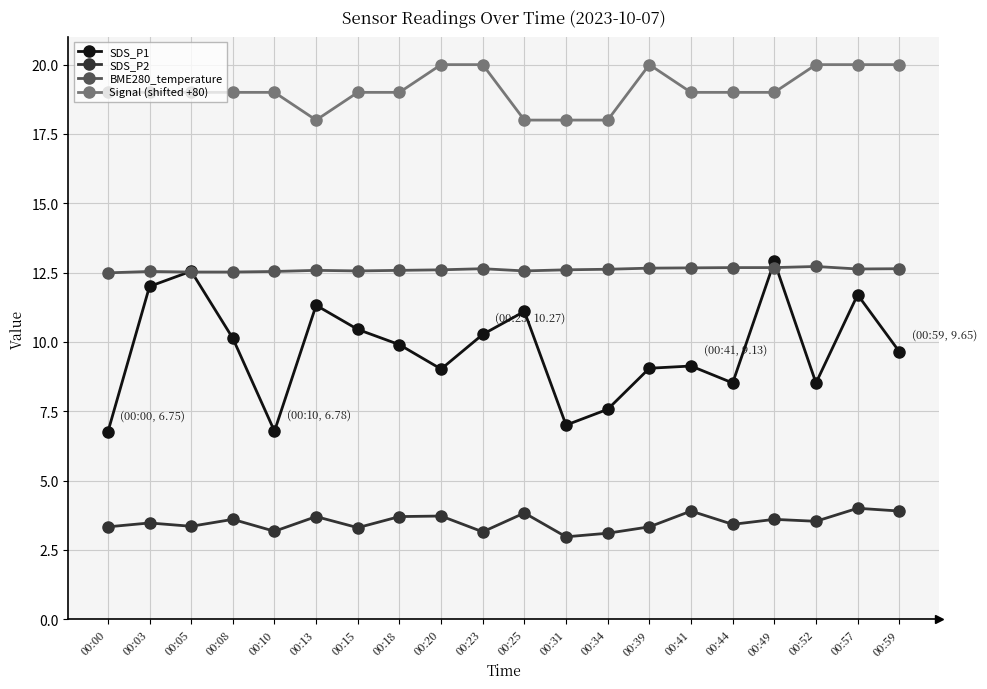

What is the difference between the maximum and second lowest values in the SDS_P1 series?

6.1